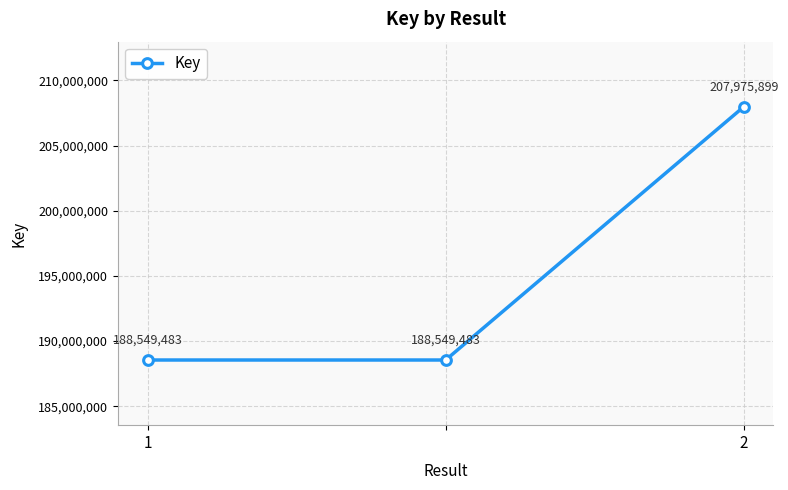

Reading left to right, transcribe all the data shown in this chart.

188549483	188549483	207975899